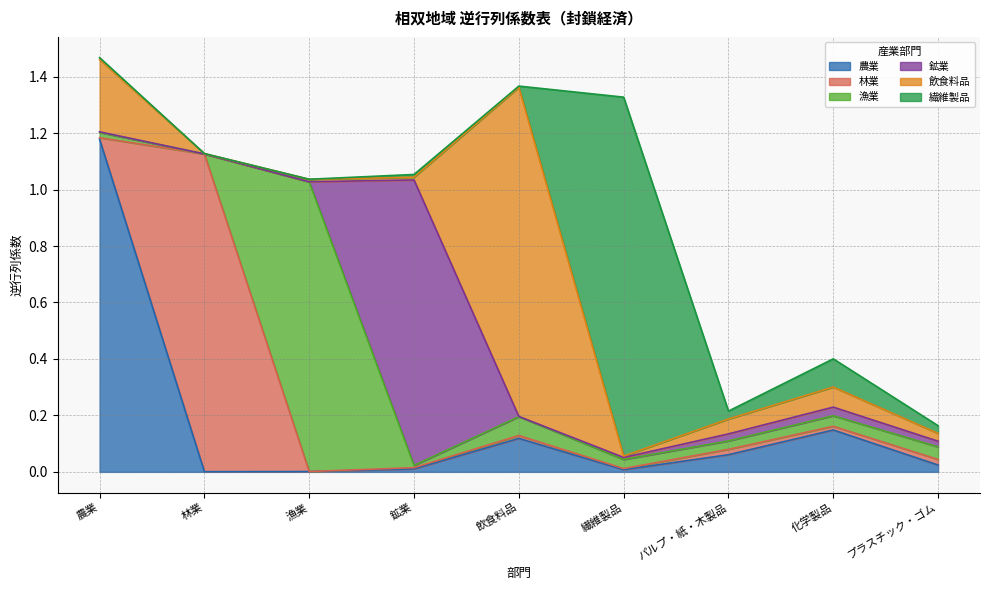

What is the average value of the 農業 series?

0.2